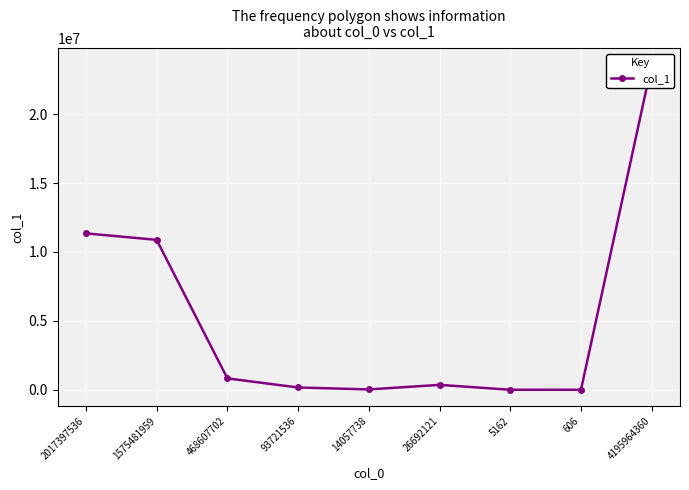

What position from the right is 5162?

3